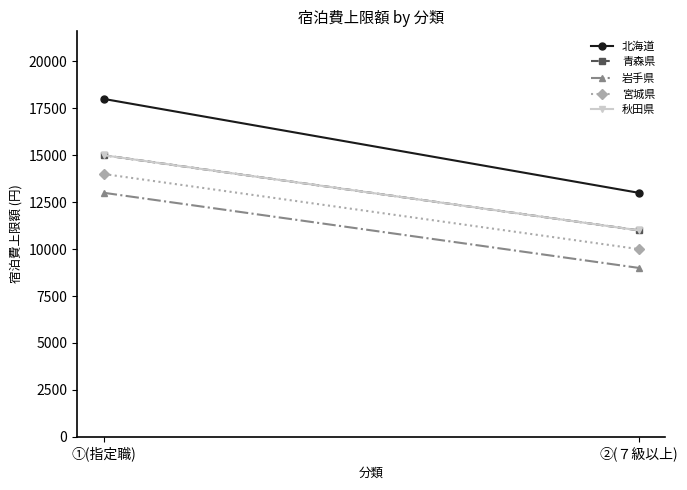

Which has a higher value, ①(指定職) or ②(７級以上)?

①(指定職)